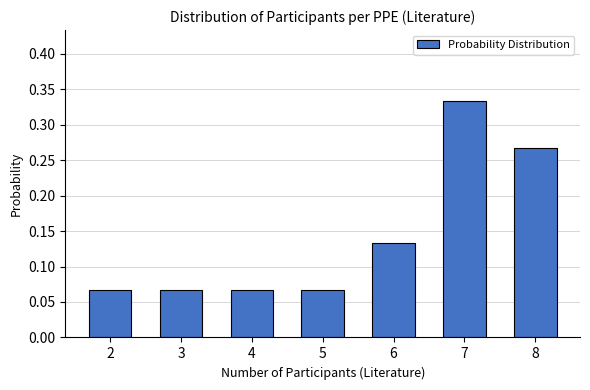

How many values are between 0 and 1?

7